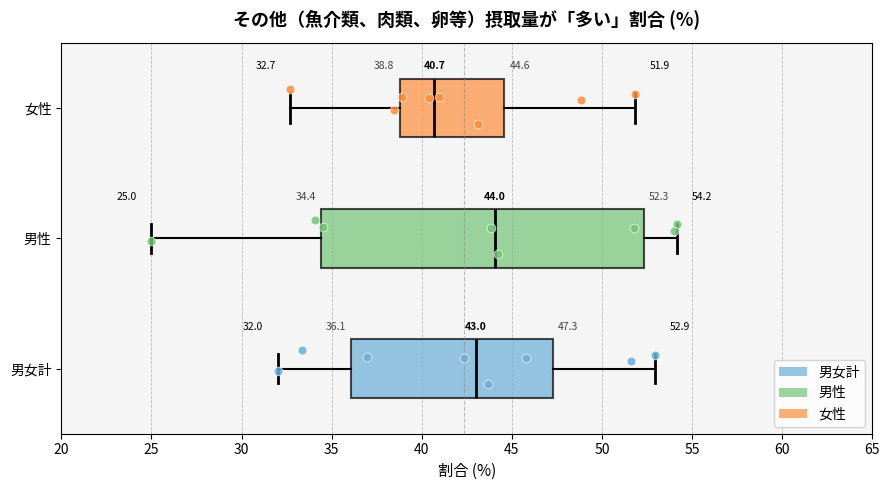

Comparing the boxes themselves (not the whiskers), which one is the widest?

男性